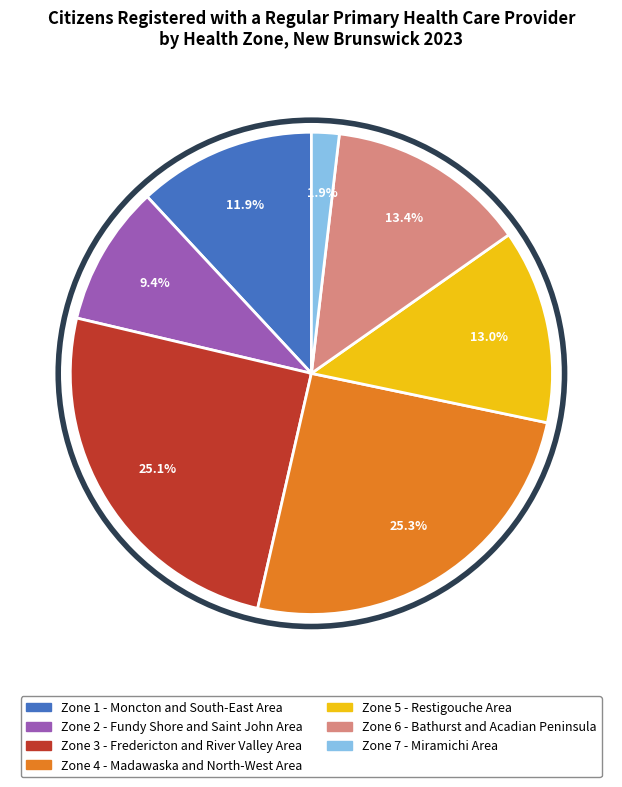

To the nearest percent, what is the average slice percentage?

14%